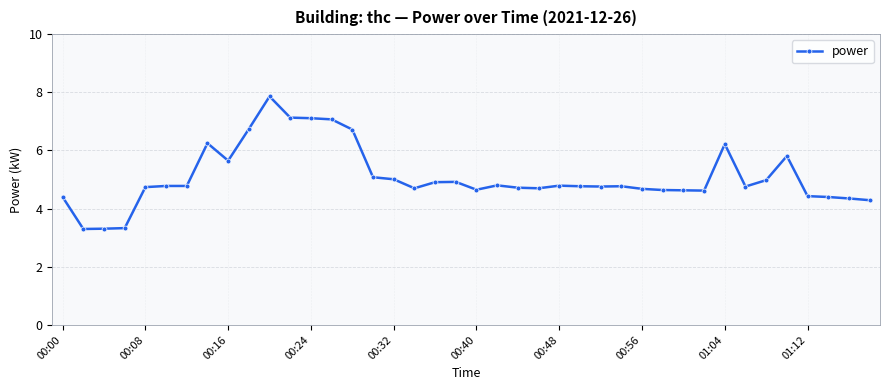

True or false: the data has more than 1 interior local peaks.

True